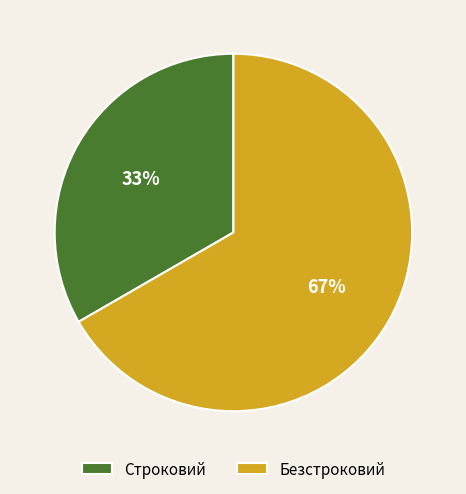

What is the smallest slice in the pie chart?

Строковий